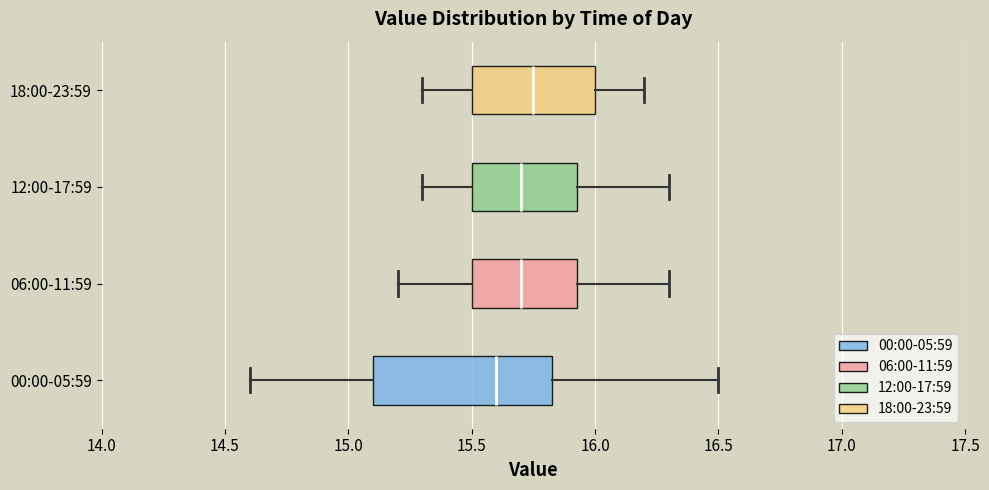

Which box has the furthest to the left median line?

00:00-05:59